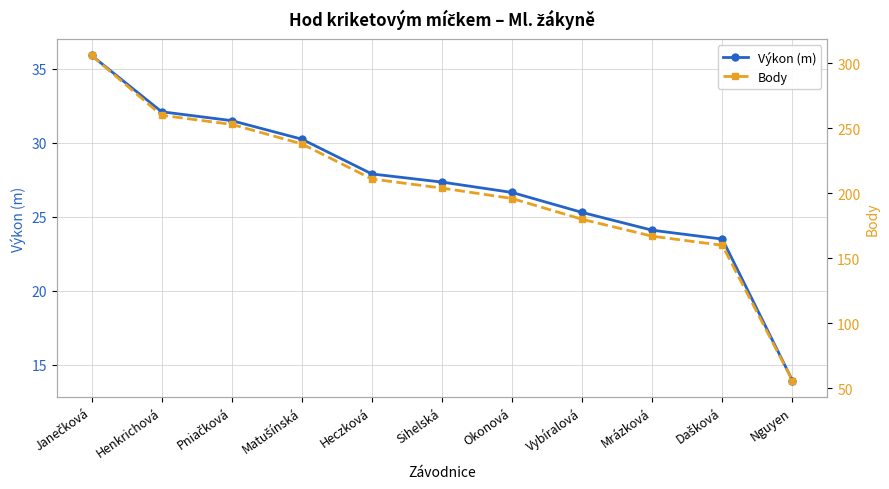

Rank the series at Mrázková from lowest to highest value.

Výkon (m), Body